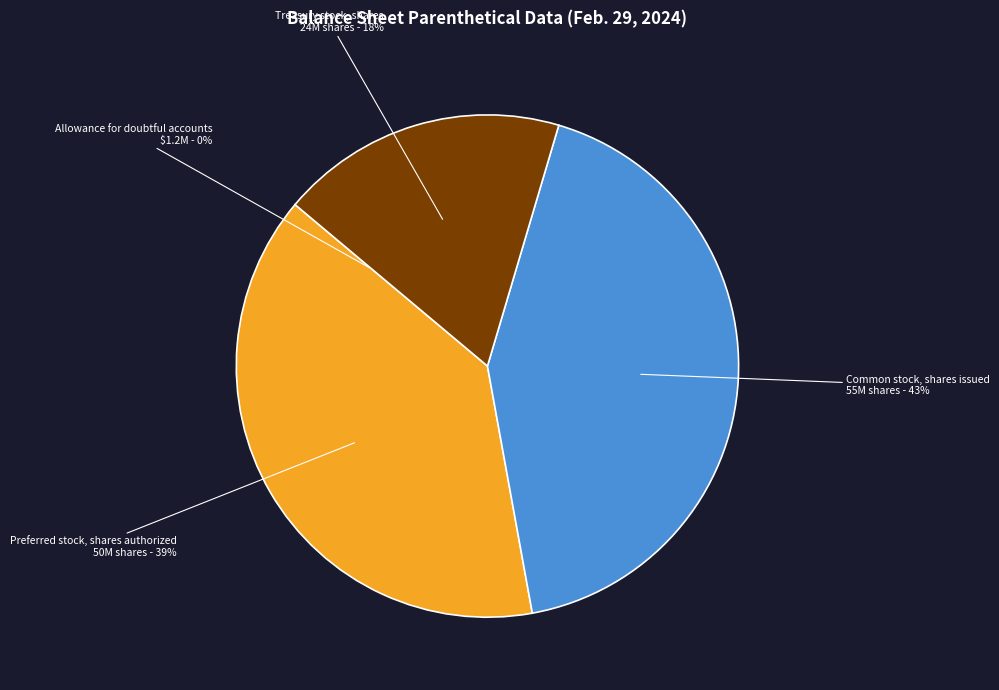

To the nearest percent, what is the average slice percentage?

25%